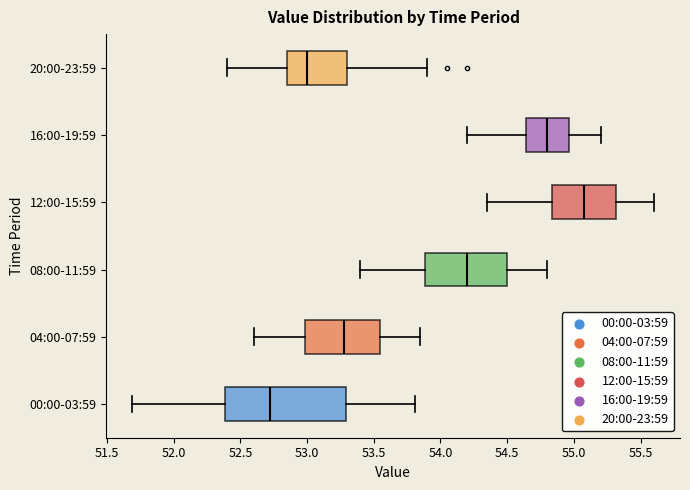

Where is the left edge of the box for 08:00-11:59 on the x-axis? The values are not printed on the chart, so give them approximately, as read against the axis.

53.90